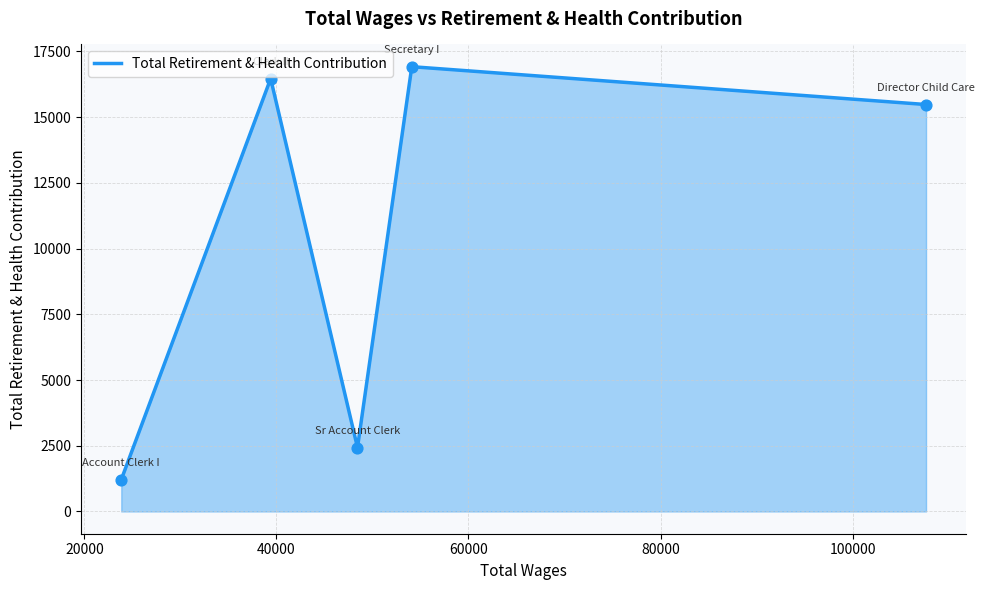

What is the sum of all values?

52501